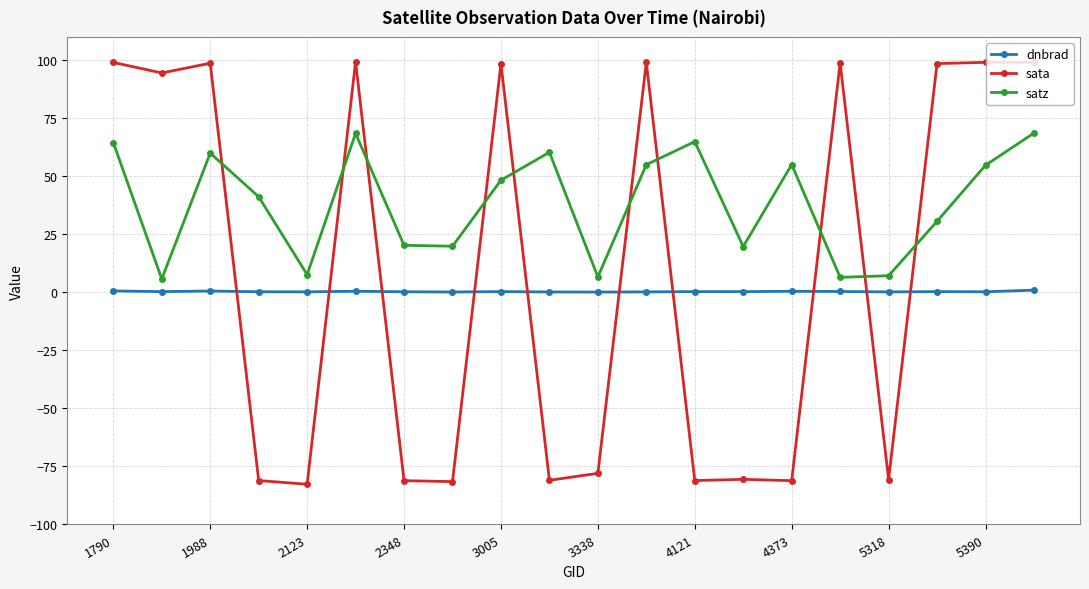

Rank the series by their maximum value, from highest to lowest.

sata, satz, dnbrad